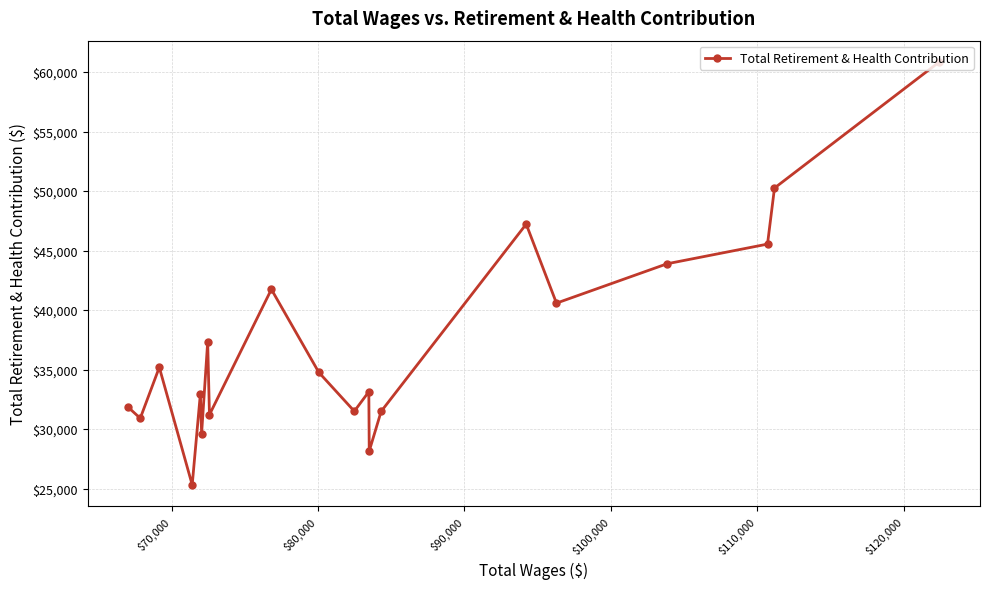

What is the difference between the maximum and minimum values?

35542